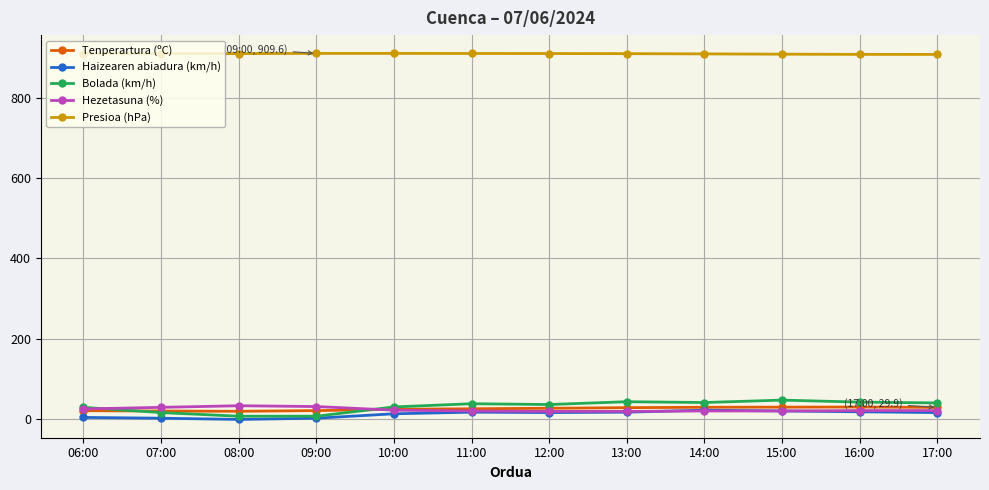

How many lines are shown in the chart?

5